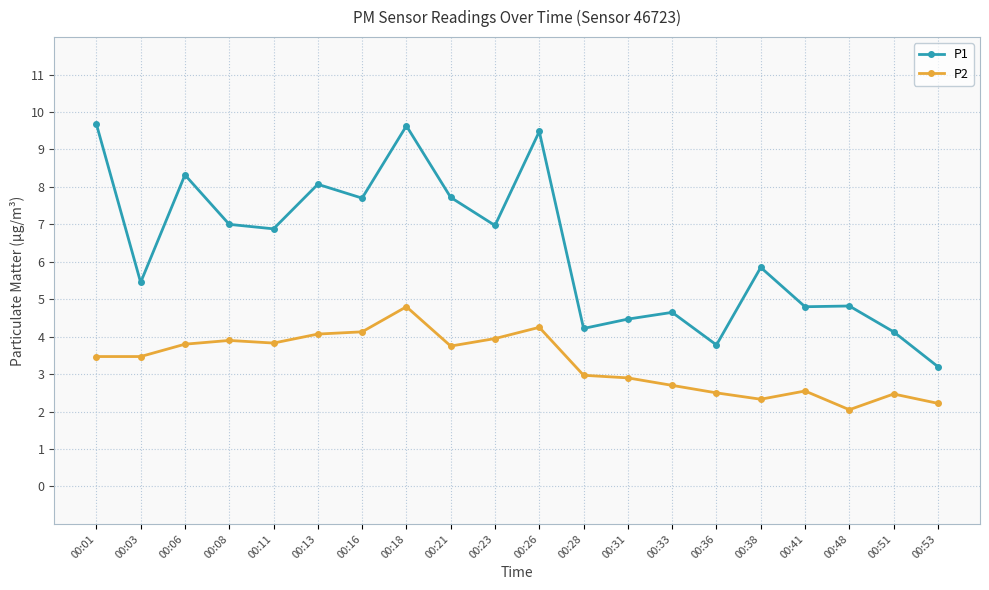

At which category is the sum across all series the highest?

00:18